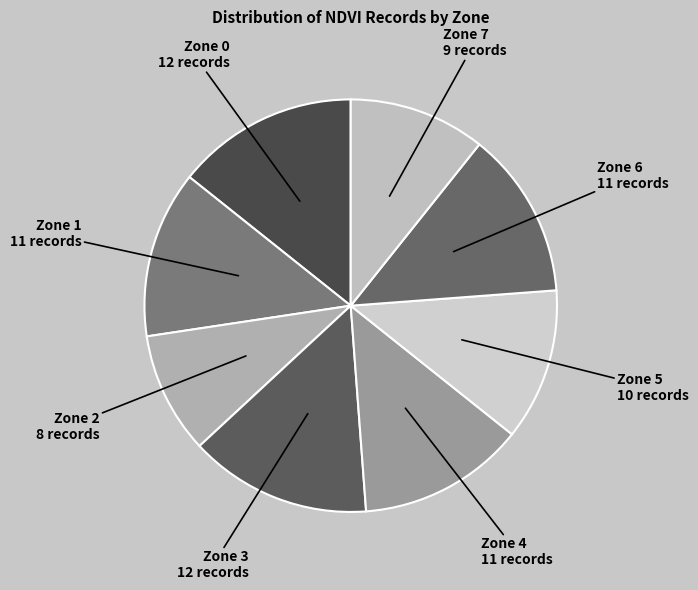

Between Zone 1 11 records and Zone 7 9 records, which is larger?

Zone 1 11 records